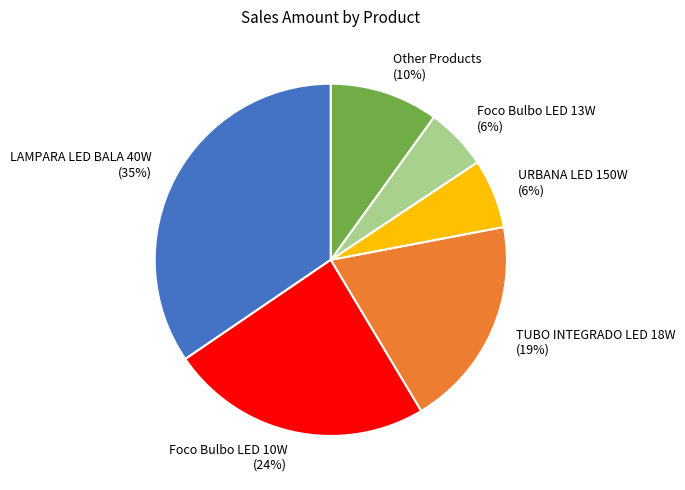

Do Foco Bulbo LED 10W and URBANA LED 150W together represent more than half of the pie?

No